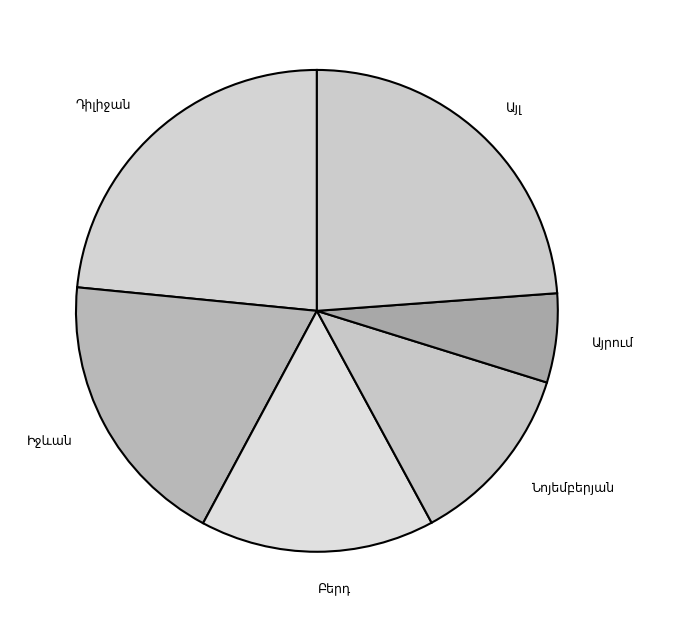

Is there any slice that represents more than half of the pie?

No